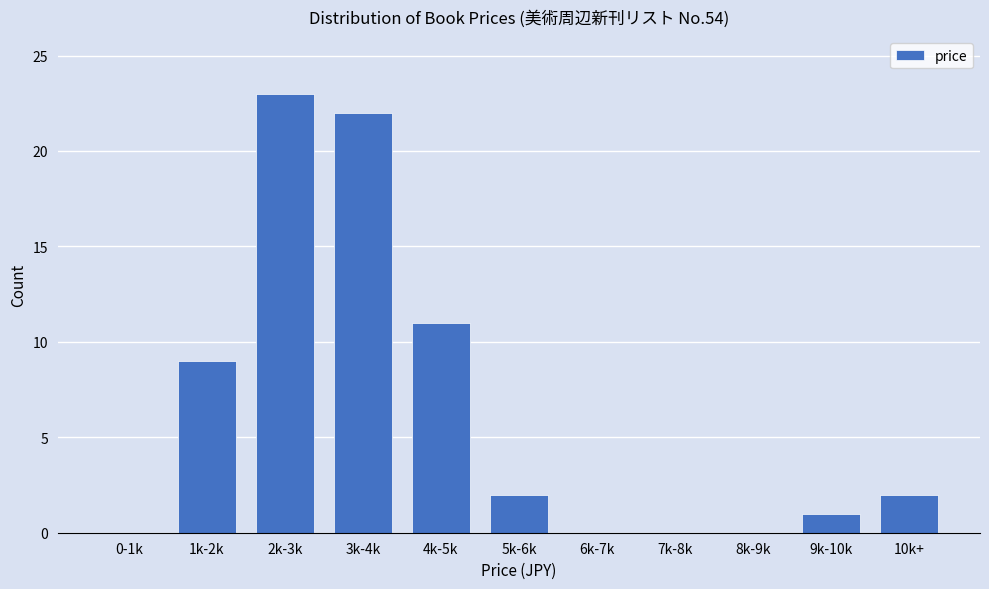

Reading left to right, transcribe all the data shown in this chart.

0-1k=0	1k-2k=9	2k-3k=23	3k-4k=22	4k-5k=11	5k-6k=2	6k-7k=0	7k-8k=0	8k-9k=0	9k-10k=1	10k+=2